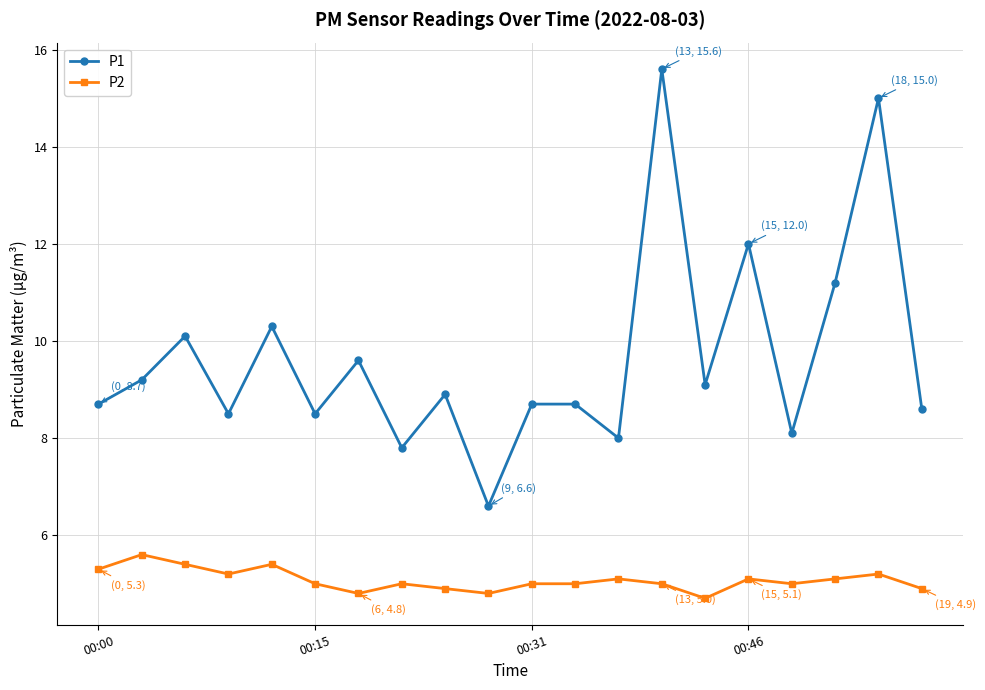

True or false: P1 and P2 intersect in this chart.

False